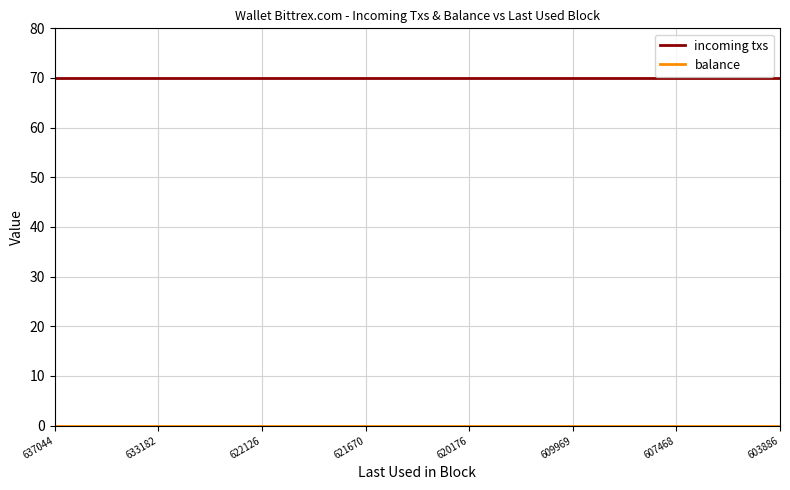

What is the maximum value shown in the chart?

70